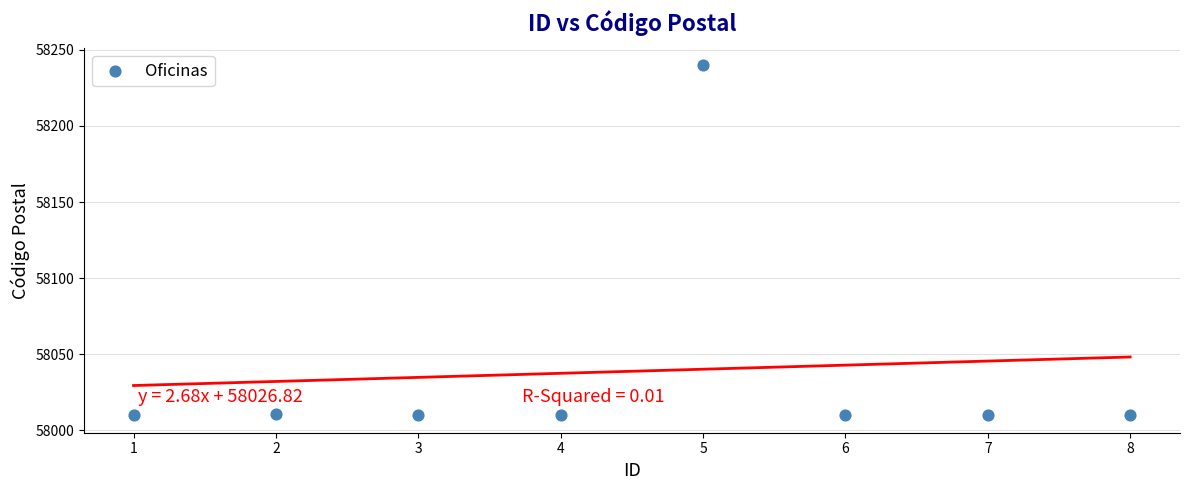

What is the range of X values (max minus min)?

7